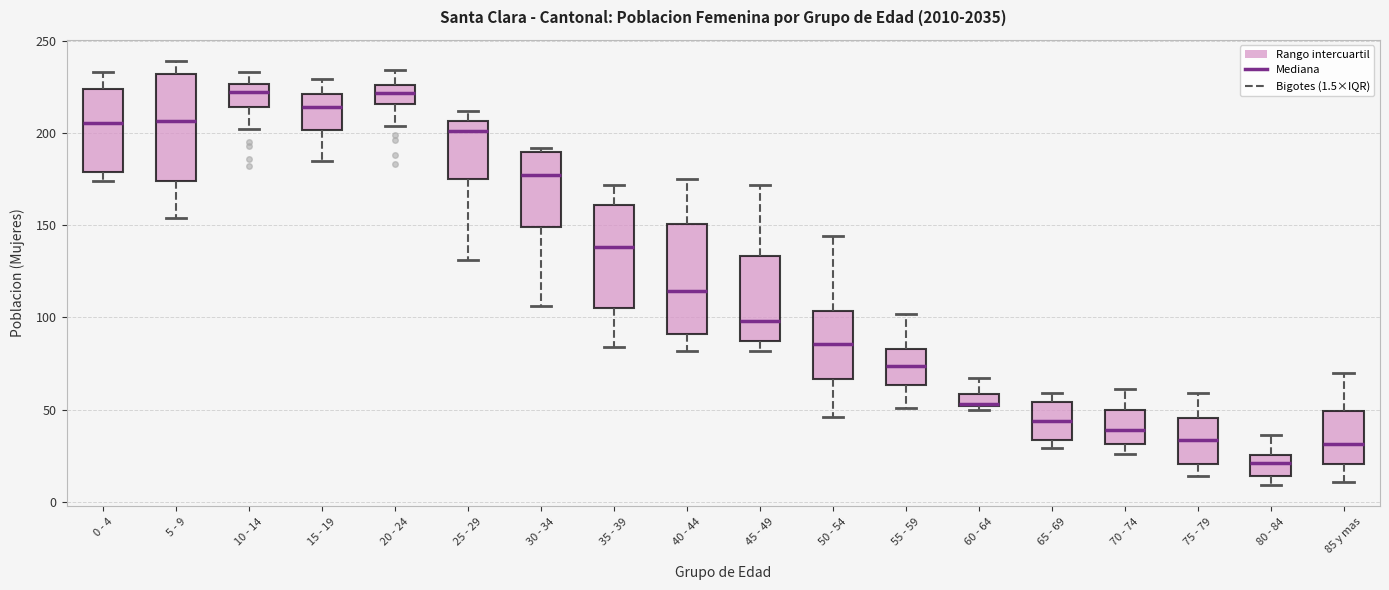

Where does the lower whisker of the box for 75 - 79 end on the y-axis? The values are not printed on the chart, so give them approximately, as read against the axis.

15